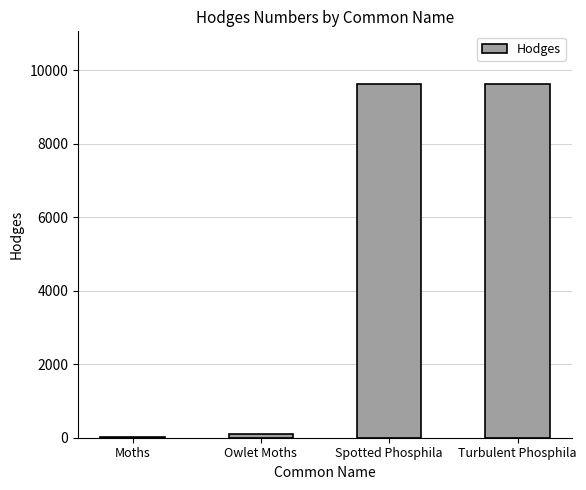

The chart shows a value of 2442.1 at Spotted Phosphila. True or false?

False